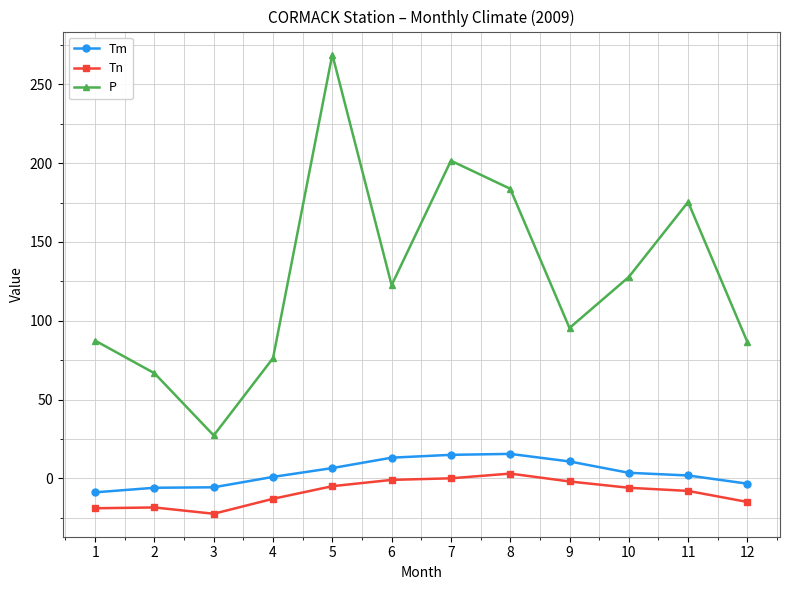

Count the number of categories in the chart.

12